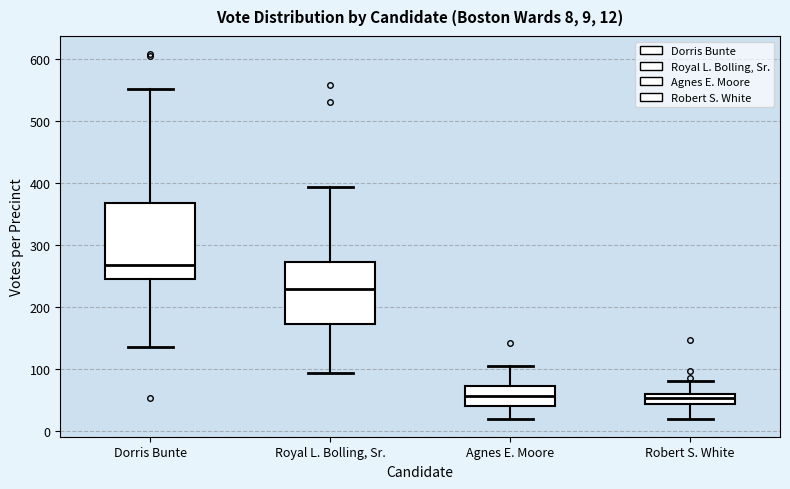

Comparing the boxes themselves (not the whiskers), which one is the tallest?

Dorris Bunte